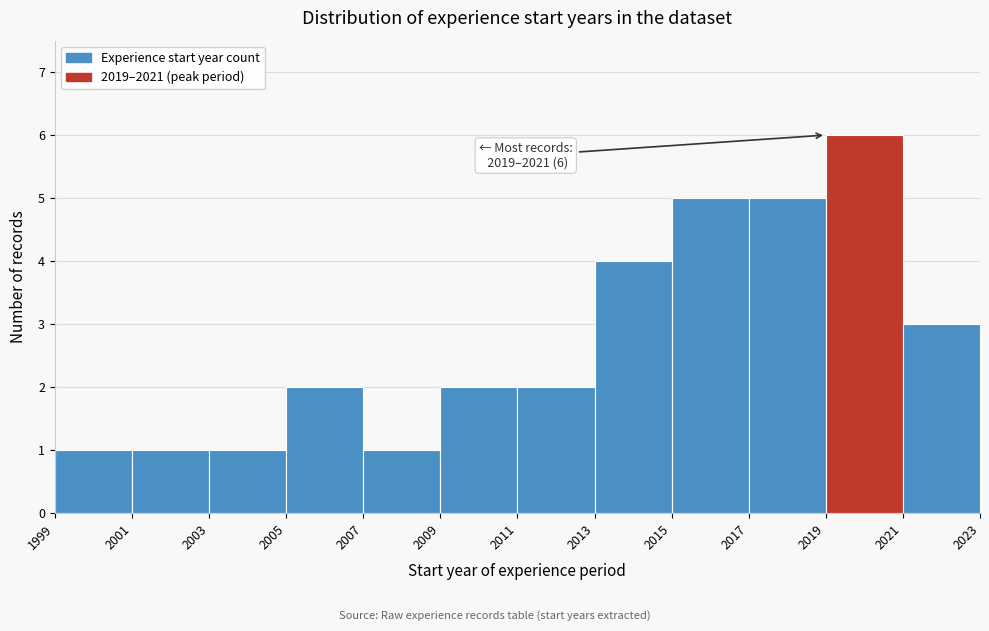

Over which range of the x-axis is the bar tallest?

2019 to 2021